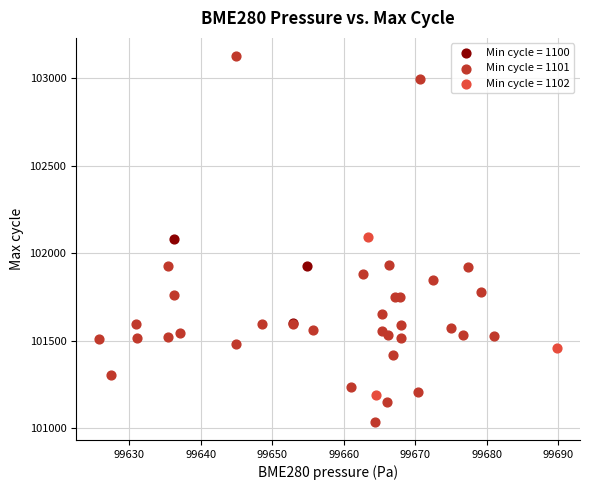

What are all the series names shown in the legend?

Min cycle = 1100, Min cycle = 1101, Min cycle = 1102